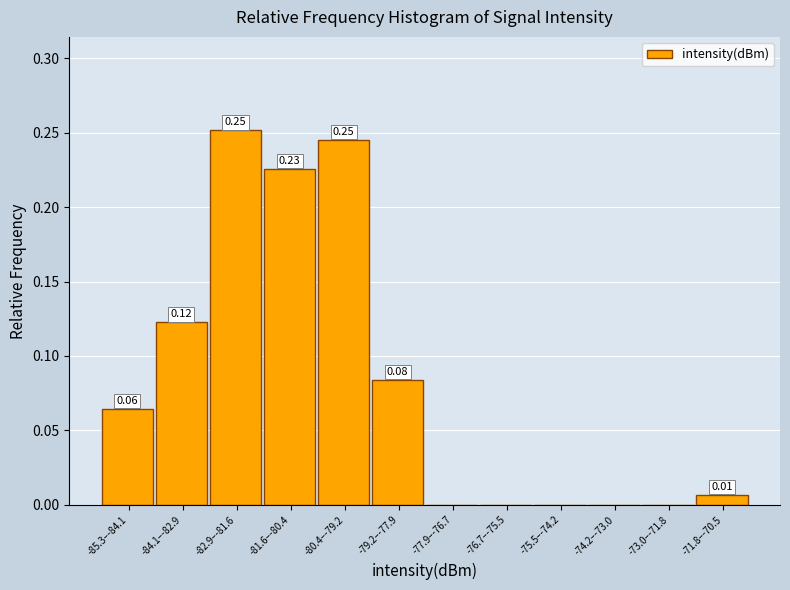

Which has a higher value, -81.6–-80.4 or -75.5–-74.2?

-81.6–-80.4